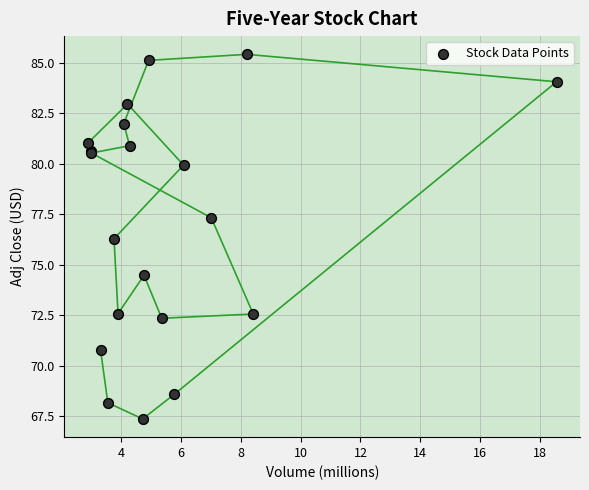

What Y value in the scatter plot is closest to 76?

76.3